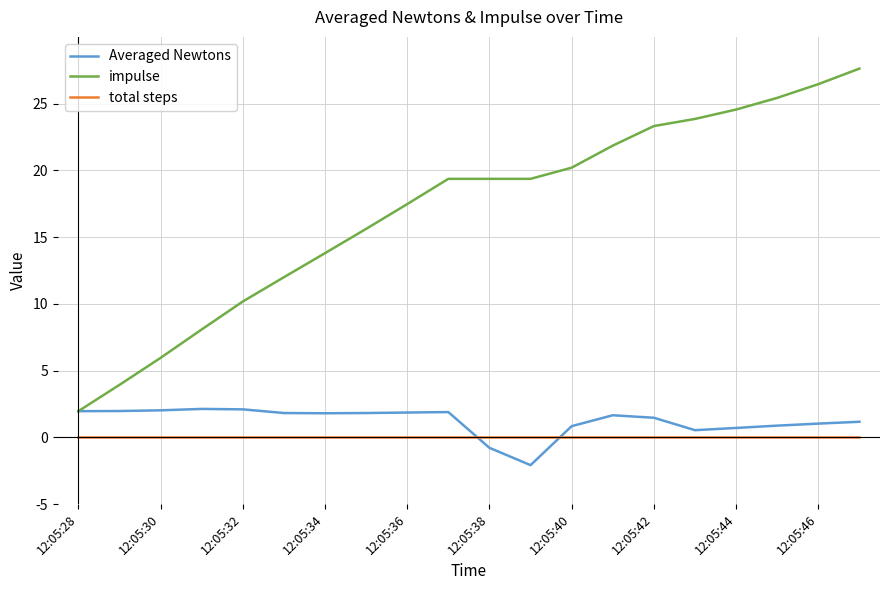

How many categories are shown in the chart?

20